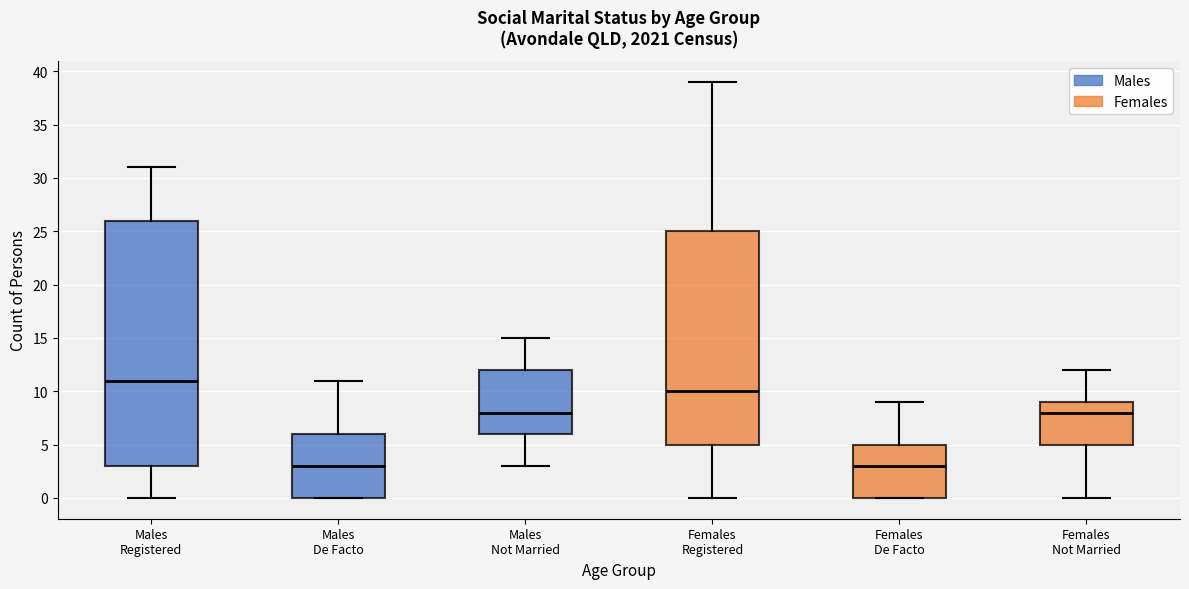

Comparing the boxes themselves (not the whiskers), which one is the tallest?

Males Registered